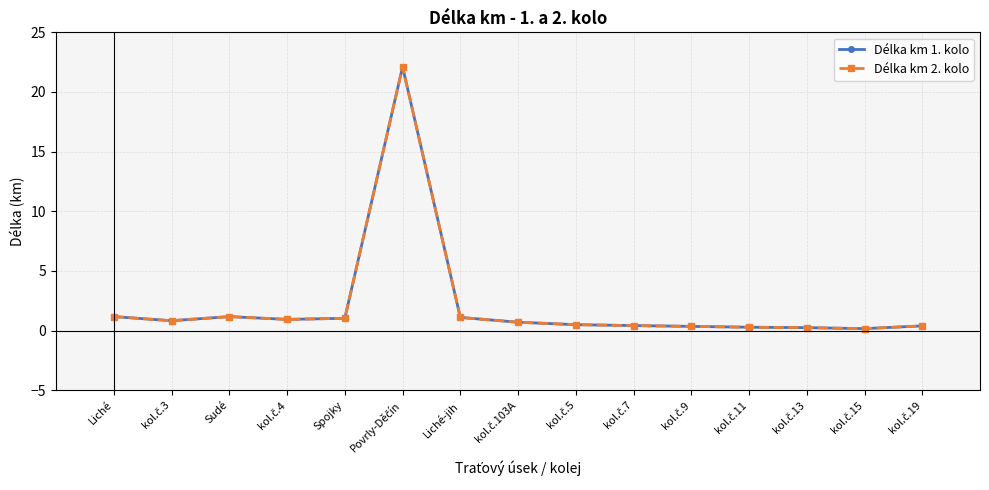

Read the Délka km 1. kolo value at kol.č.13.

0.2